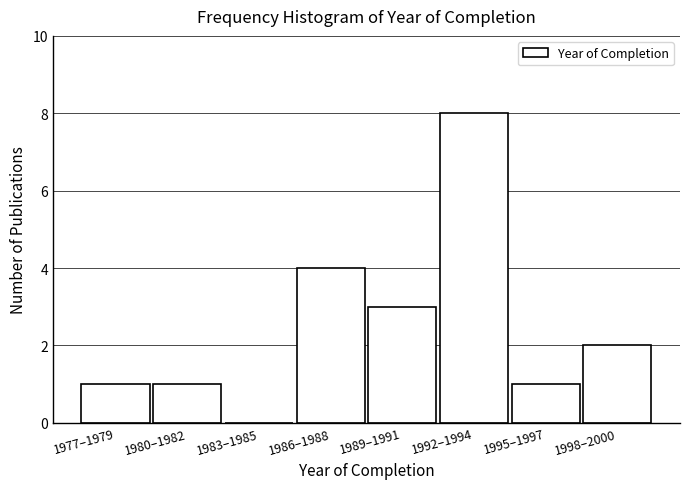

Reading left to right, what are all the values shown in this chart?

1977–1979=1	1980–1982=1	1983–1985=0	1986–1988=4	1989–1991=3	1992–1994=8	1995–1997=1	1998–2000=2